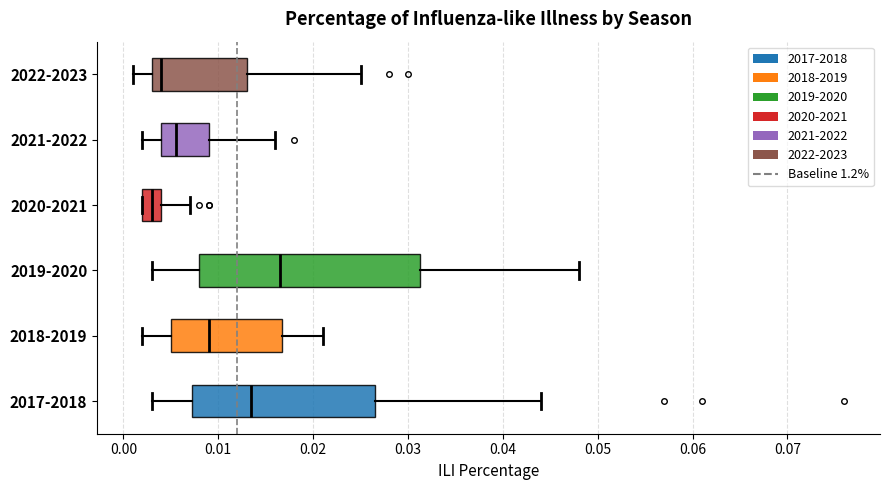

Reading bottom to top, read every box against the x-axis: the position of its median line, the range the box covers, and the ends of its whiskers. The values are not printed on the chart, so give them approximately, as read against the axis.

2017-2018: median 0.014, box 0.007 to 0.027, whiskers 0.003 to 0.044
2018-2019: median 0.009, box 0.005 to 0.017, whiskers 0.002 to 0.021
2019-2020: median 0.017, box 0.008 to 0.031, whiskers 0.003 to 0.048
2020-2021: median 0.003, box 0.002 to 0.004, whiskers 0.002 to 0.007
2021-2022: median 0.006, box 0.004 to 0.009, whiskers 0.002 to 0.016
2022-2023: median 0.004, box 0.003 to 0.013, whiskers 0.001 to 0.025